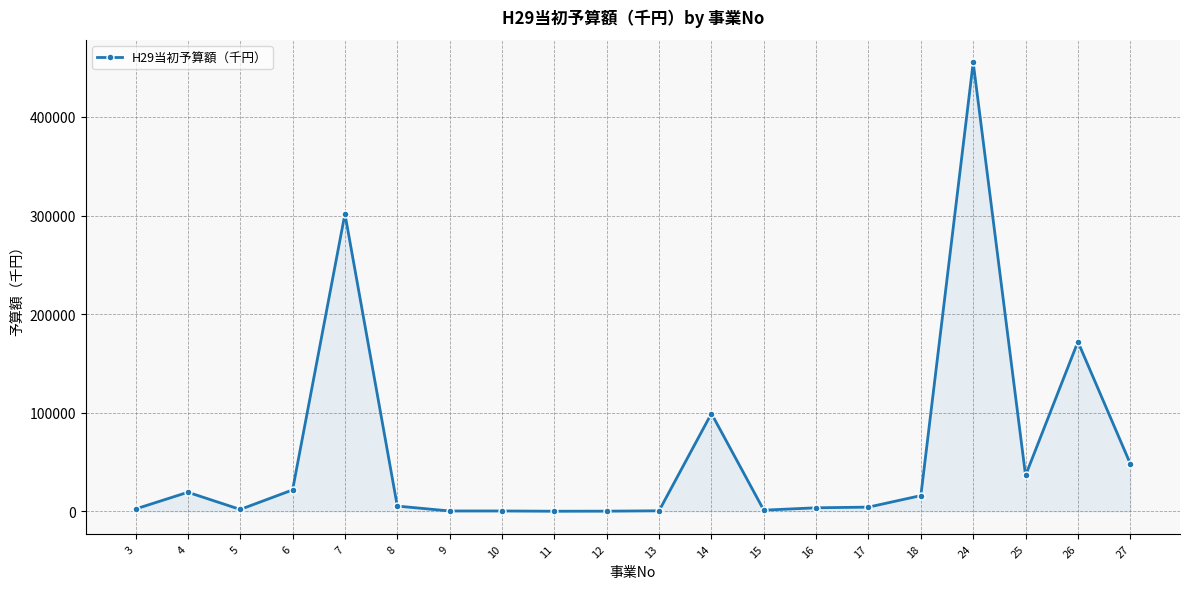

Where is the first local minimum?

5